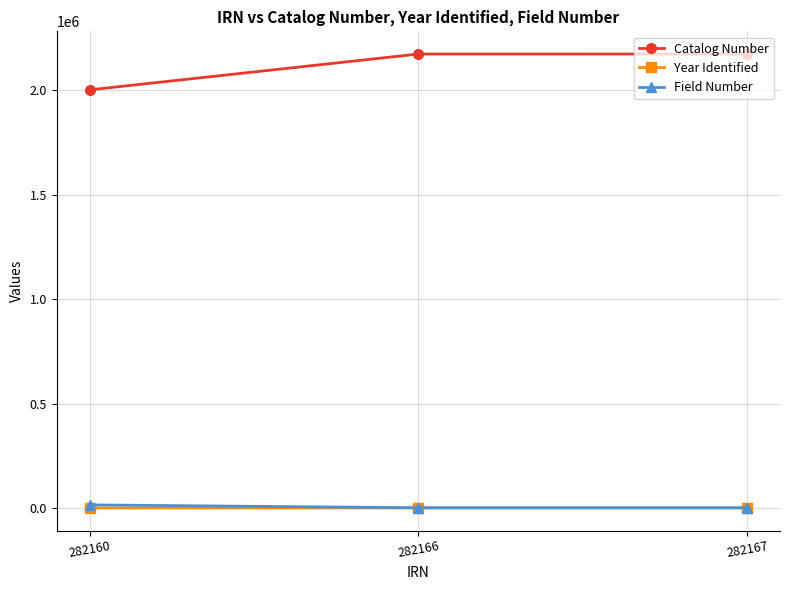

Which series has the widest spread of values?

Catalog Number